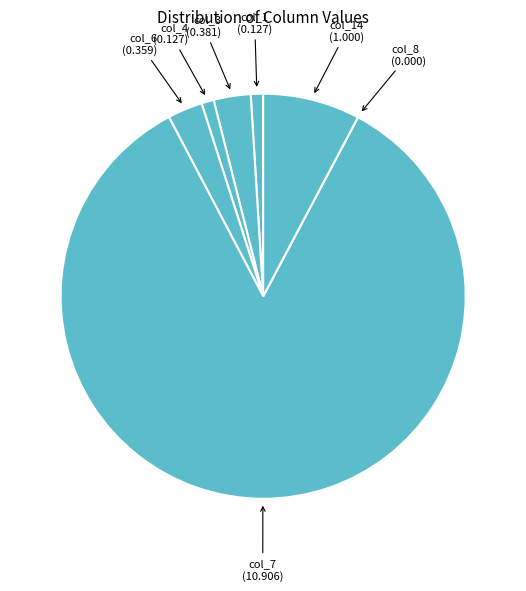

Is there any slice that represents more than half of the pie?

Yes